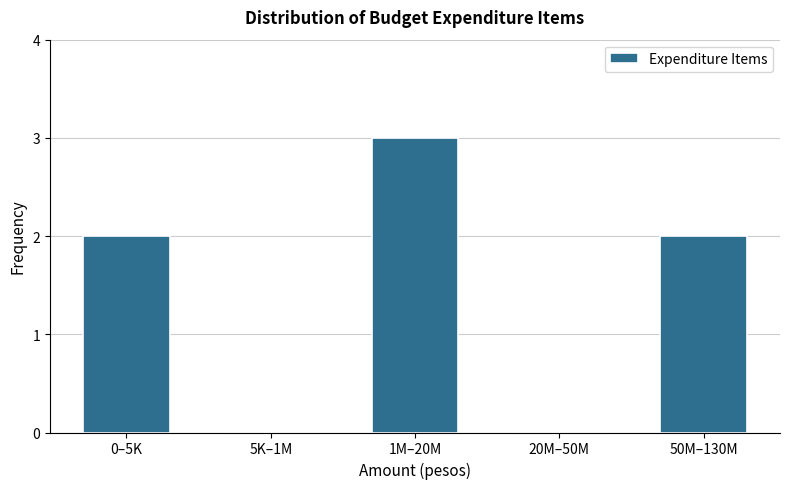

Reading left to right, list all the values displayed in this chart.

0–5K=2	5K–1M=0	1M–20M=3	20M–50M=0	50M–130M=2